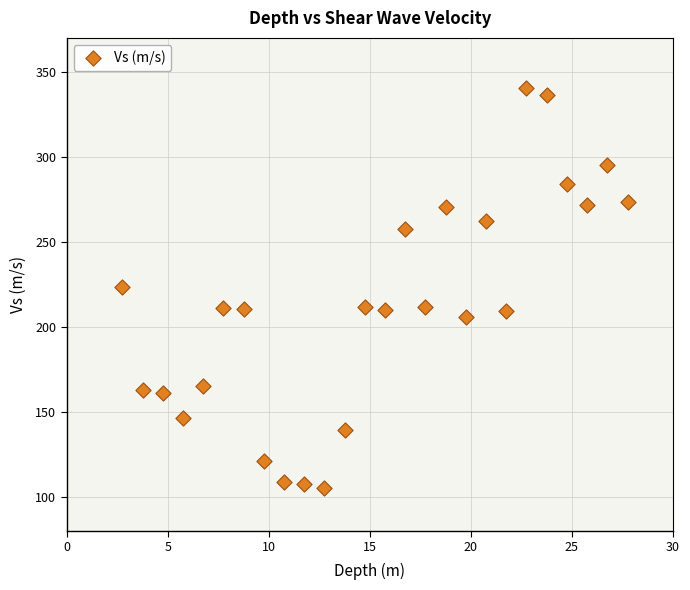

What is the range of X values (max minus min)?

25.0